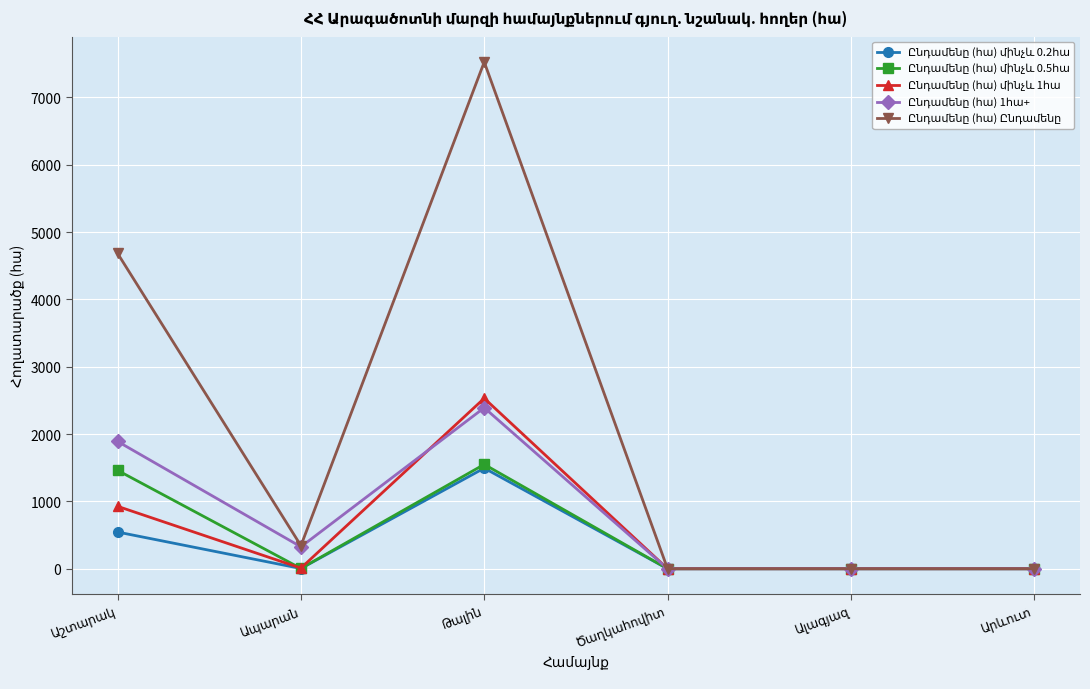

At how many categories does at least one series exceed 238?

3